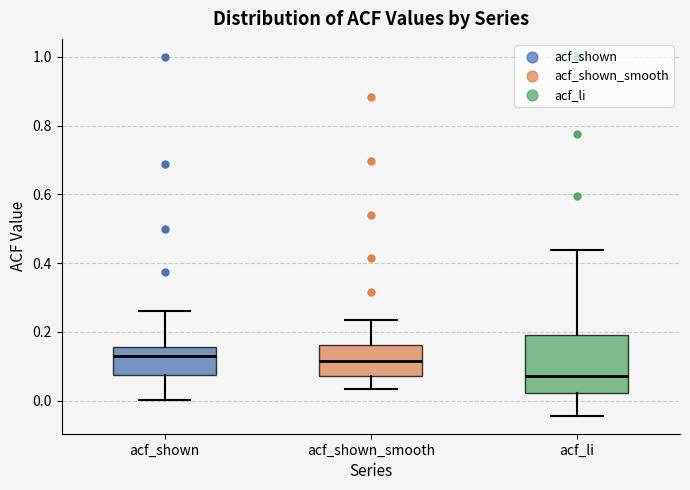

Reading left to right, read every box against the y-axis: the position of its median line, the range the box covers, and the ends of its whiskers. The values are not printed on the chart, so give them approximately, as read against the axis.

acf_shown: median 0.14, box 0.08 to 0.16, whiskers 0.00 to 0.26
acf_shown_smooth: median 0.12, box 0.08 to 0.16, whiskers 0.04 to 0.24
acf_li: median 0.08, box 0.02 to 0.18, whiskers -0.04 to 0.44